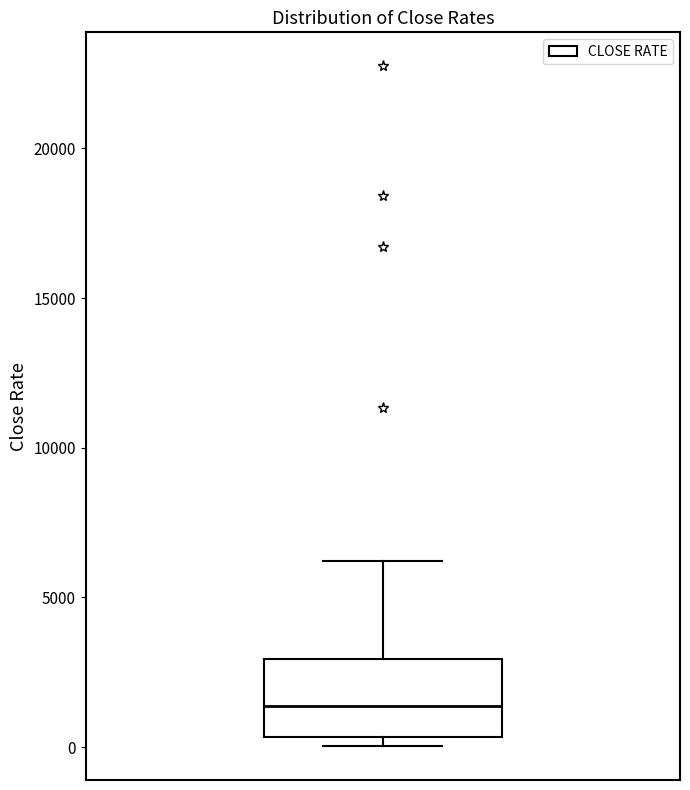

Transcribe this box plot: give where the median line is, the range the box spans, and where the two whiskers end, as read against the y-axis. The values are not printed on the chart, so give them approximately, as read against the axis.

median 1500, box 500 to 3000, whiskers 0 to 6000